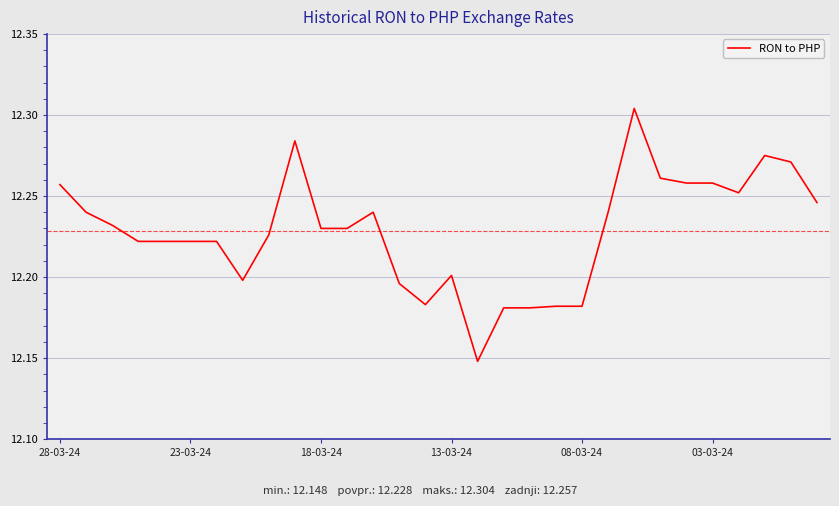

Is this an area chart (filled region under the line)?

No